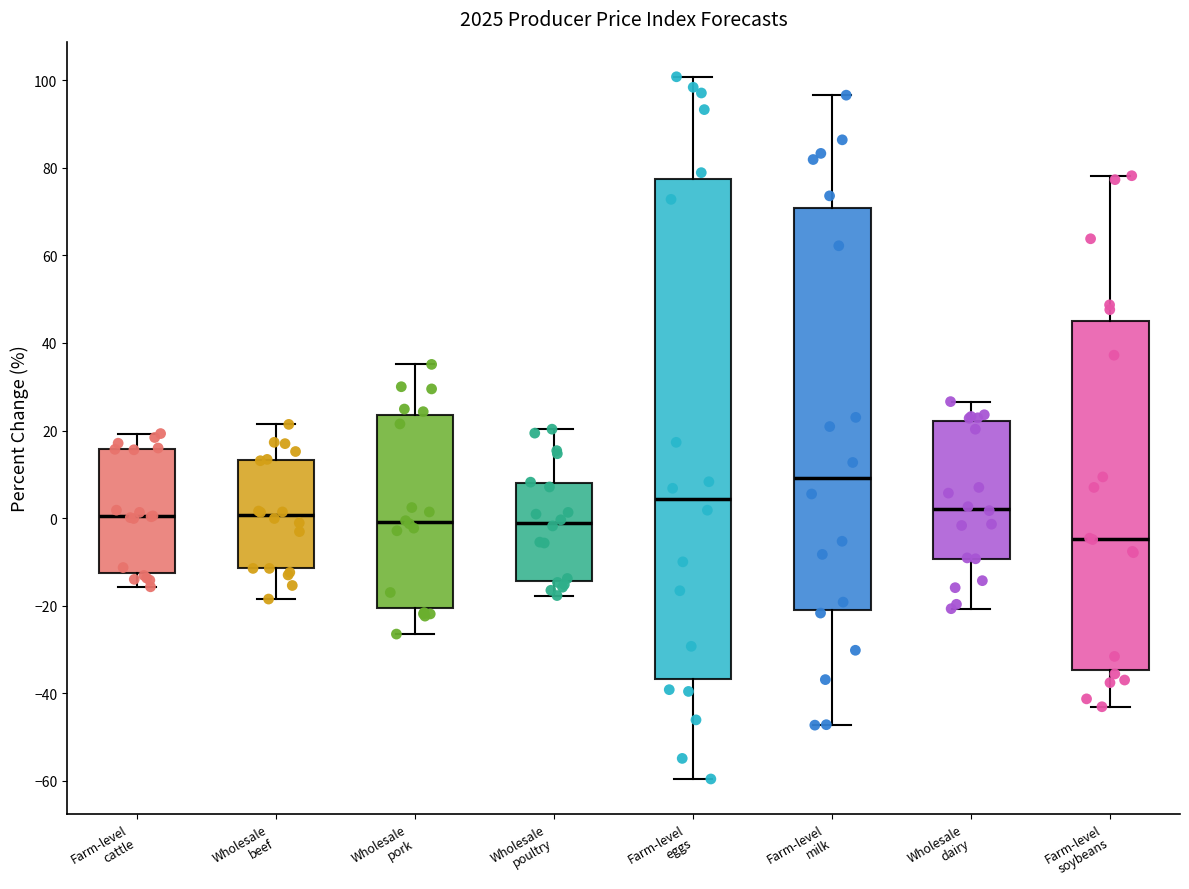

Reading left to right, read every box against the y-axis: the position of its median line, the range the box covers, and the ends of its whiskers. The values are not printed on the chart, so give them approximately, as read against the axis.

Farm-level cattle: median 0, box -12 to 16, whiskers -16 to 20
Wholesale beef: median 0, box -12 to 14, whiskers -18 to 22
Wholesale pork: median 0, box -20 to 24, whiskers -26 to 36
Wholesale poultry: median -2, box -14 to 8, whiskers -18 to 20
Farm-level eggs: median 4, box -36 to 78, whiskers -60 to 100
Farm-level milk: median 10, box -22 to 70, whiskers -48 to 96
Wholesale dairy: median 2, box -10 to 22, whiskers -20 to 26
Farm-level soybeans: median -4, box -34 to 46, whiskers -44 to 78